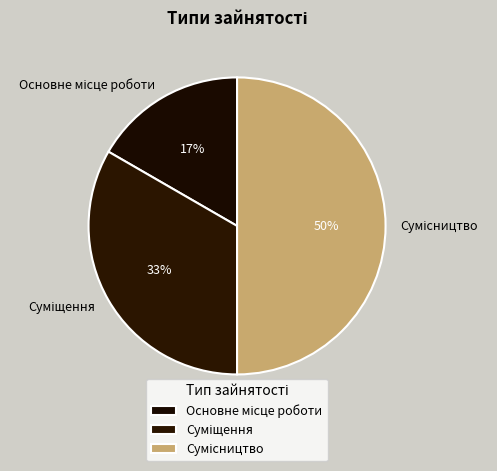

To the nearest percent, what is the average slice percentage?

33%